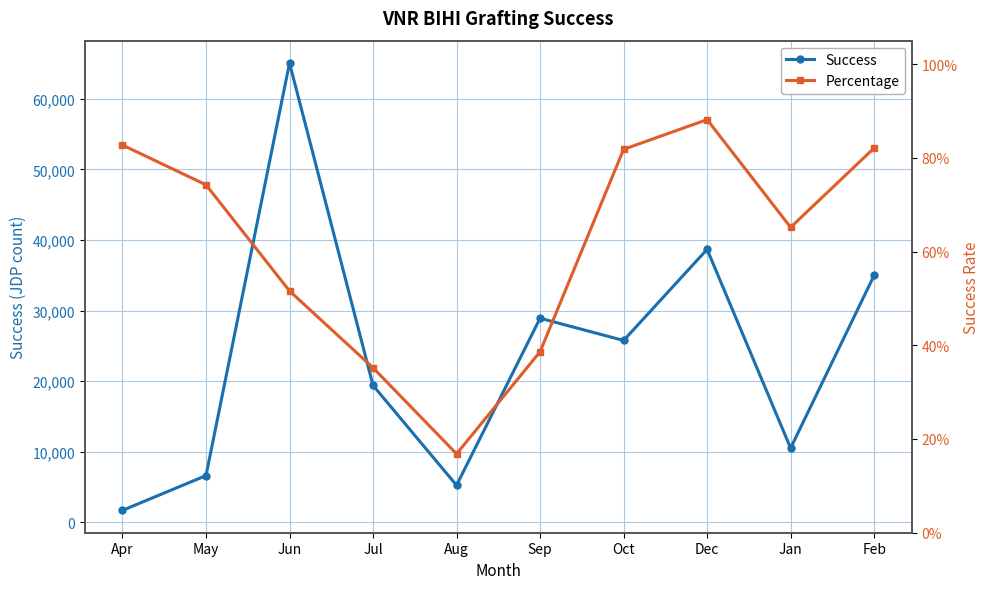

What is the sum of the Success values at Aug and Apr?

6951.0